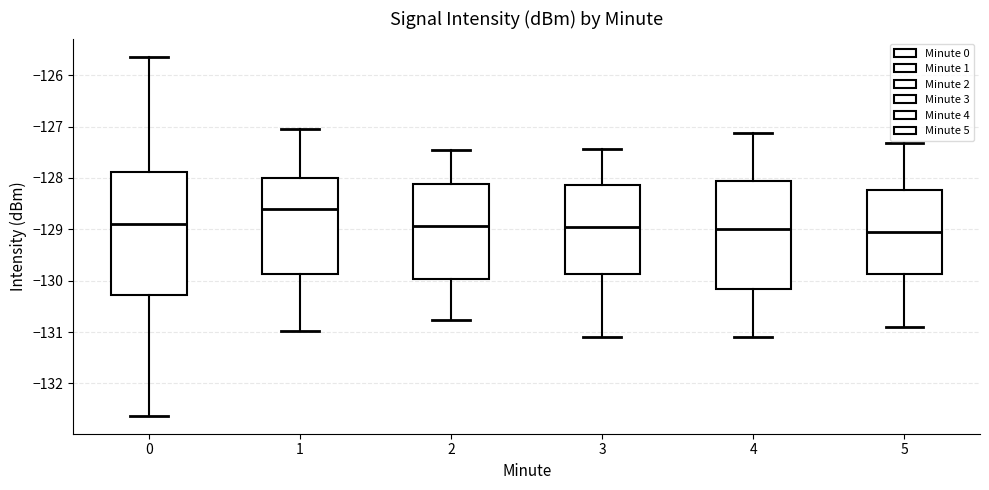

Where does the median line of the box at x = 2 sit on the y-axis? The values are not printed on the chart, so give them approximately, as read against the axis.

-128.9